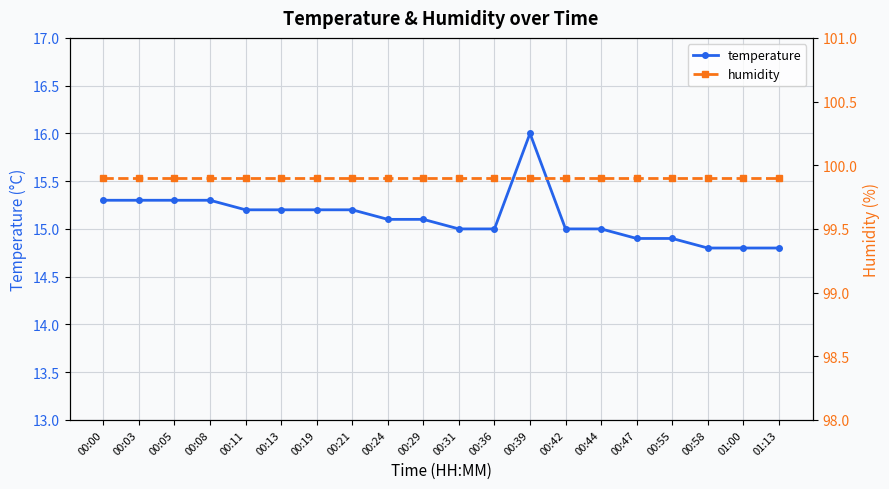

Which series changed the most between 00:08 and 00:42?

temperature